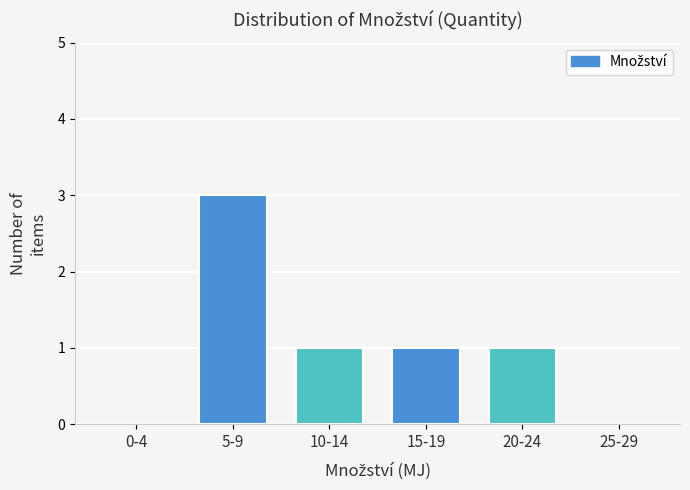

Reading right to left, list all the values displayed in this chart.

25-29=0	20-24=1	15-19=1	10-14=1	5-9=3	0-4=0